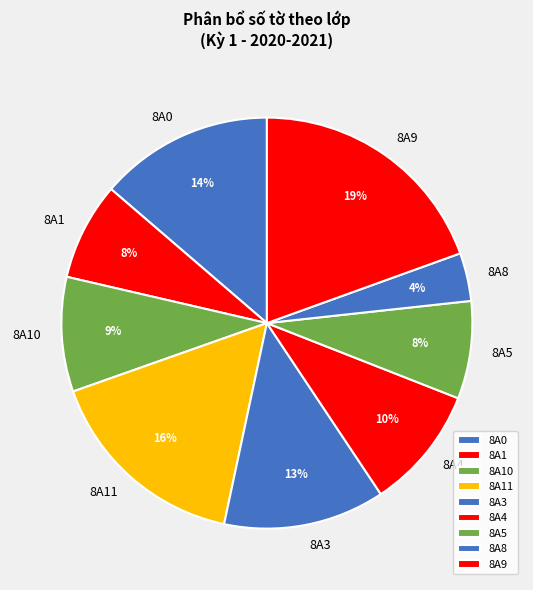

Which slice is the largest?

8A9